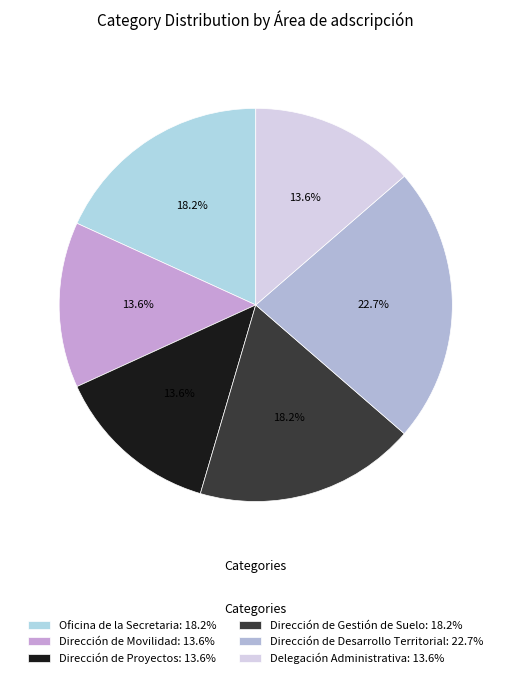

Which slice is the smallest?

Dirección de Movilidad